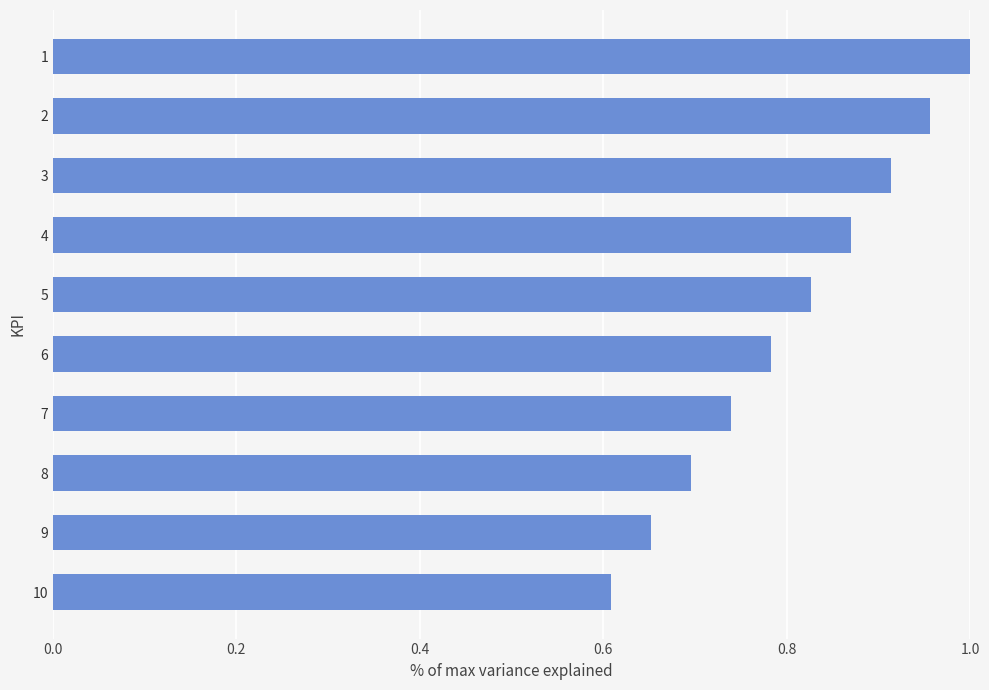

Does the chart contain stacked bars?

No